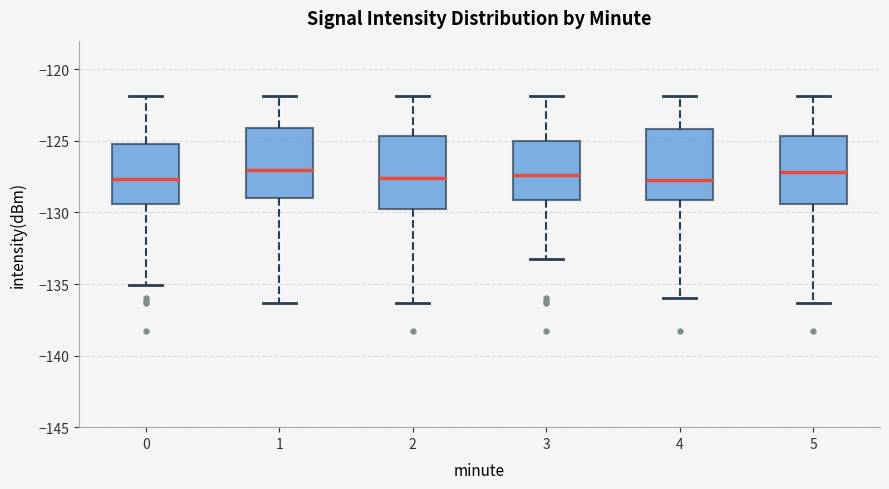

Reading left to right, transcribe this box plot: for each box, give where its median line is, the range the box spans, and where its two whiskers end, as read against the y-axis. The values are not printed on the chart, so give them approximately, as read against the axis.

0: median -127.5, box -129.5 to -125.0, whiskers -135.0 to -122.0
1: median -127.0, box -129.0 to -124.0, whiskers -136.5 to -122.0
2: median -127.5, box -129.5 to -124.5, whiskers -136.5 to -122.0
3: median -127.5, box -129.0 to -125.0, whiskers -133.0 to -122.0
4: median -127.5, box -129.0 to -124.0, whiskers -136.0 to -122.0
5: median -127.0, box -129.5 to -124.5, whiskers -136.5 to -122.0